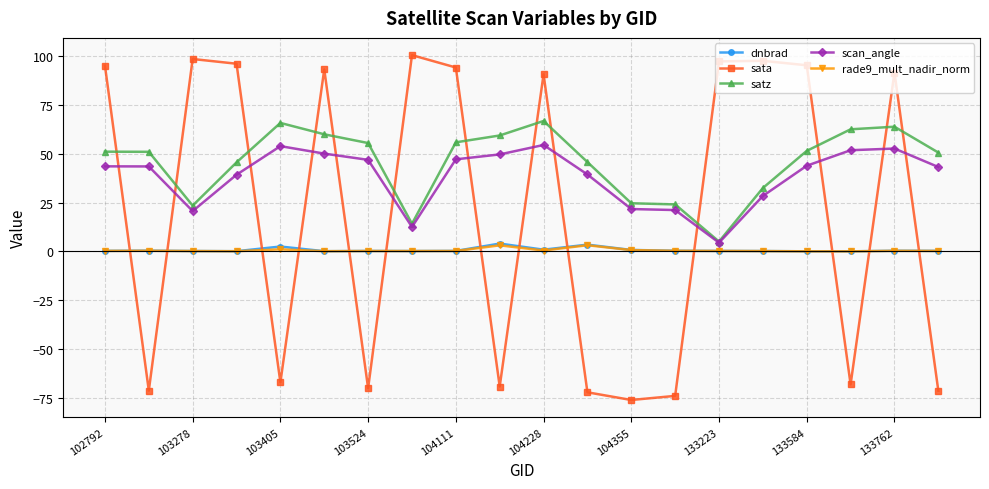

True or false: rade9_mult_nadir_norm and satz intersect in this chart.

False